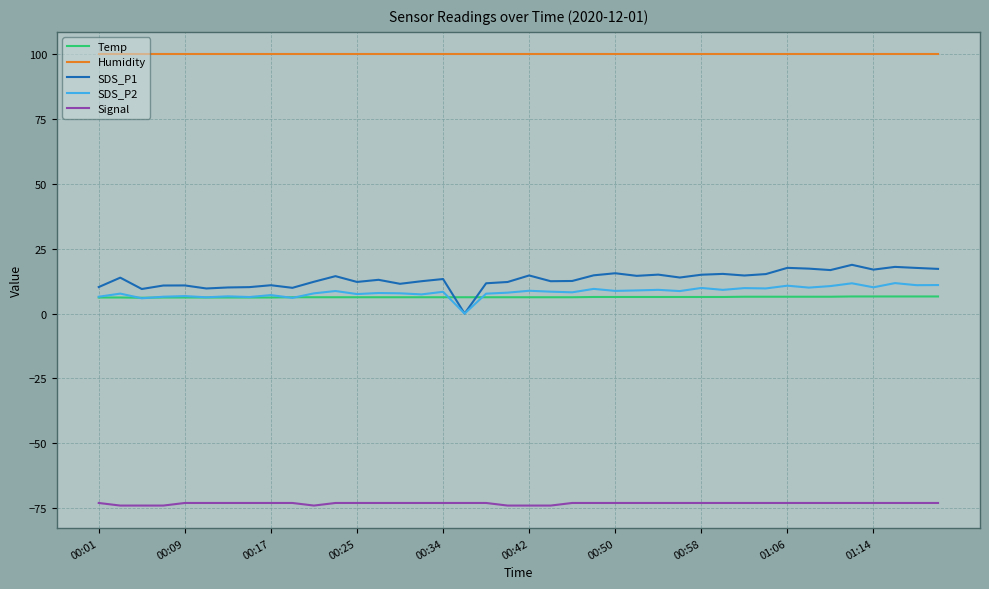

True or false: Signal and Temp intersect in this chart.

False